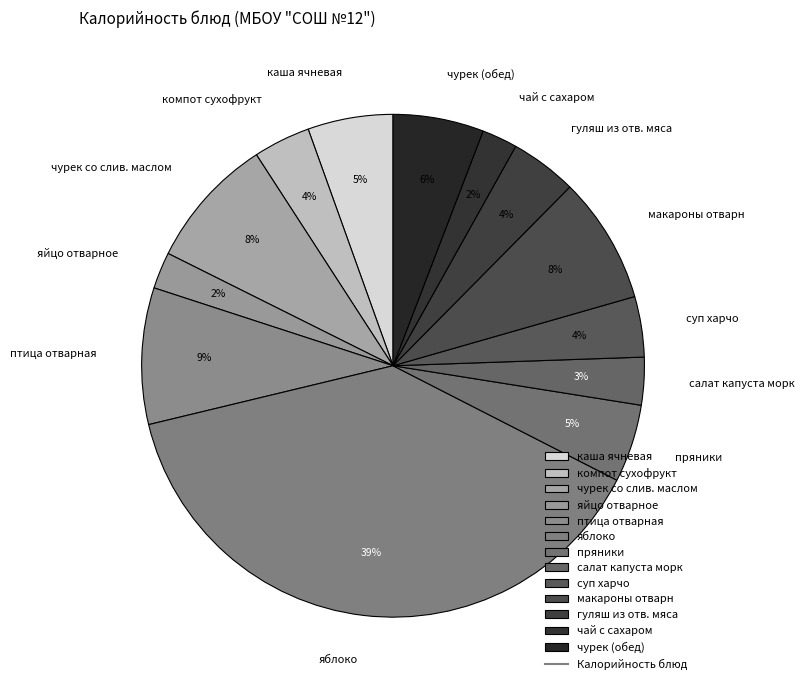

Between яблоко and птица отварная, which is larger?

яблоко